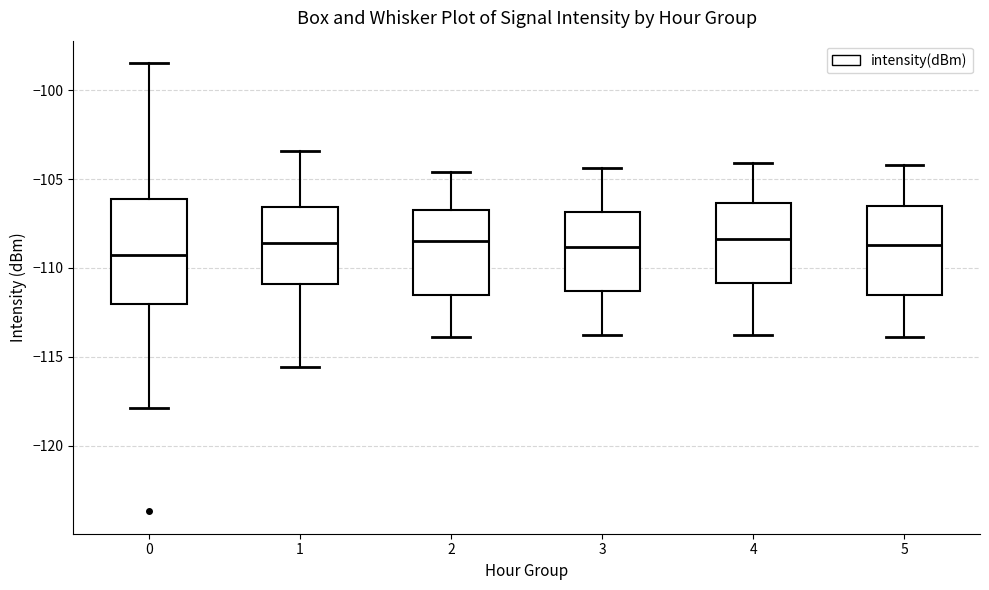

Reading left to right, read every box against the y-axis: the position of its median line, the range the box covers, and the ends of its whiskers. The values are not printed on the chart, so give them approximately, as read against the axis.

0: median -109.5, box -112.0 to -106.0, whiskers -118.0 to -98.5
1: median -108.5, box -111.0 to -106.5, whiskers -115.5 to -103.5
2: median -108.5, box -111.5 to -106.5, whiskers -114.0 to -104.5
3: median -109.0, box -111.5 to -107.0, whiskers -114.0 to -104.5
4: median -108.5, box -111.0 to -106.5, whiskers -114.0 to -104.0
5: median -108.5, box -111.5 to -106.5, whiskers -114.0 to -104.0